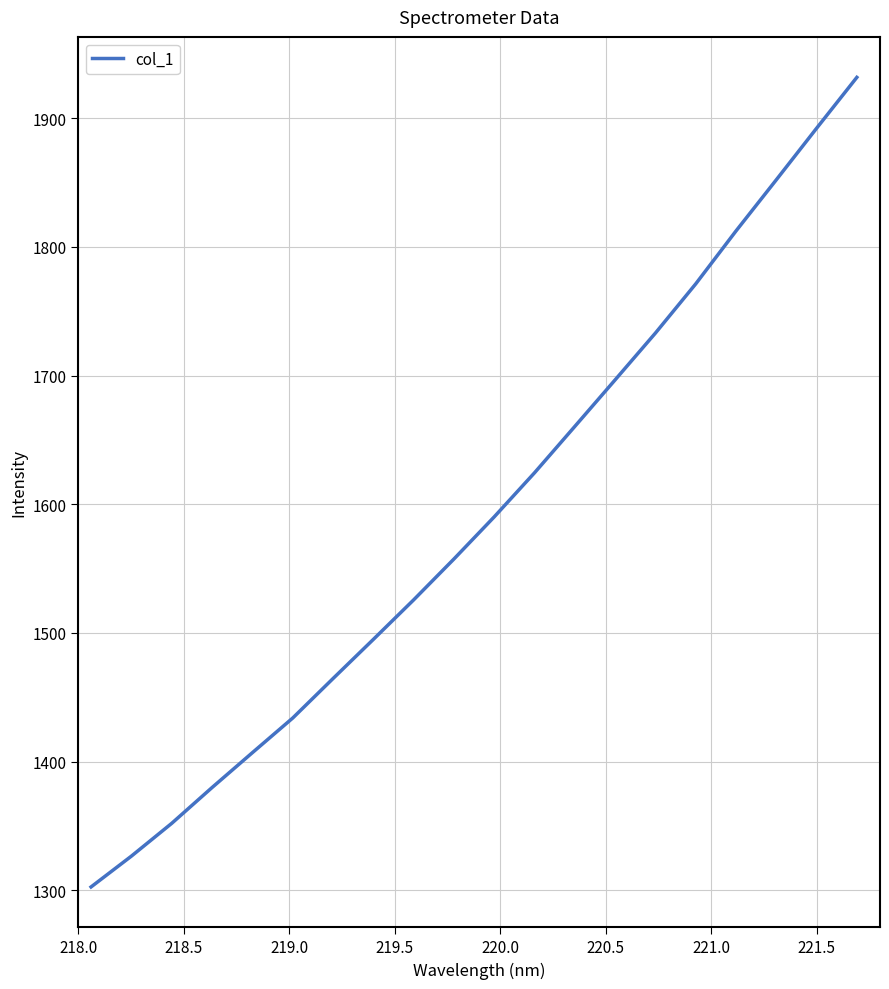

How many values exceed 1590?

10